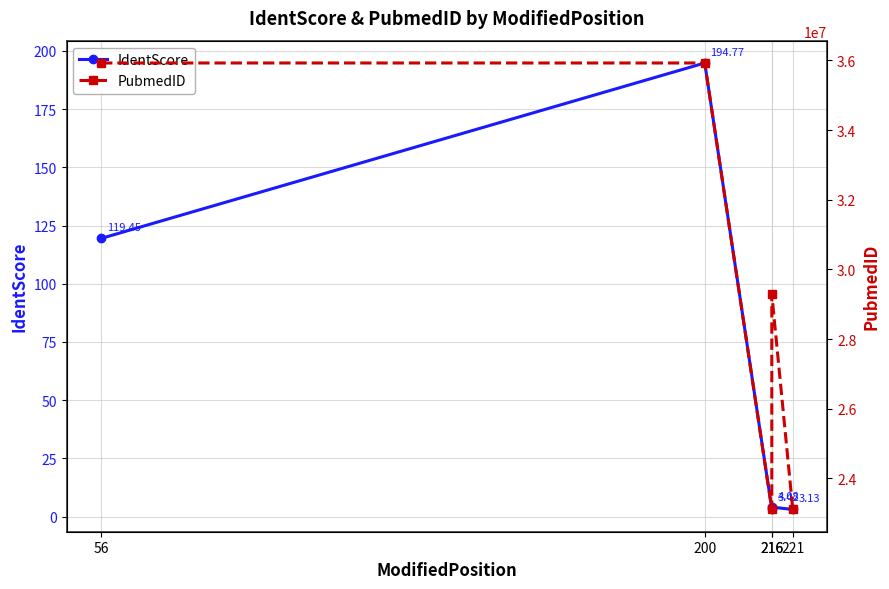

The PubmedID series shows 5907681.3 at 221. True or false?

False